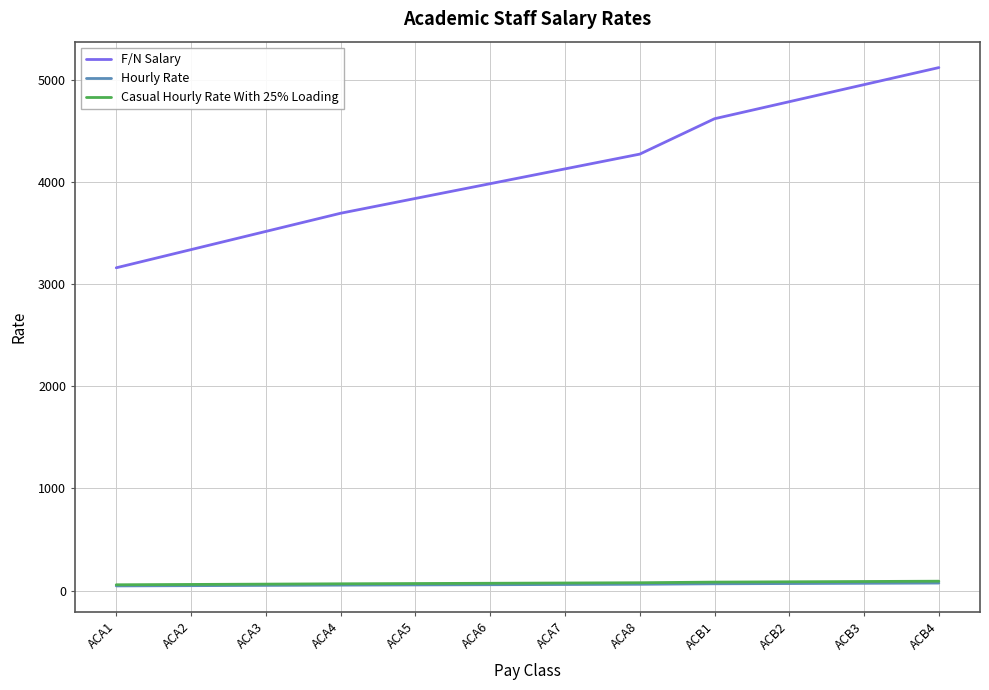

Between ACB1 and ACB4, which series saw the biggest shift?

F/N Salary